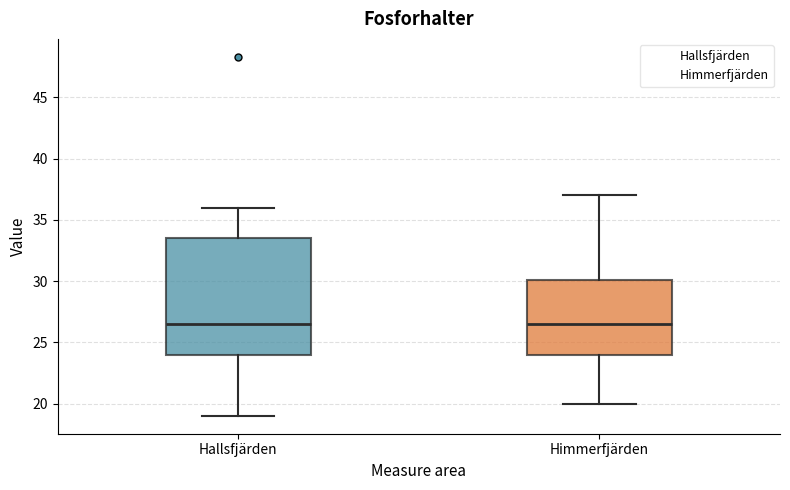

Reading left to right, read every box against the y-axis: the position of its median line, the range the box covers, and the ends of its whiskers. The values are not printed on the chart, so give them approximately, as read against the axis.

Hallsfjärden: median 26.5, box 24.0 to 33.5, whiskers 19.0 to 36.0
Himmerfjärden: median 26.5, box 24.0 to 30.0, whiskers 20.0 to 37.0